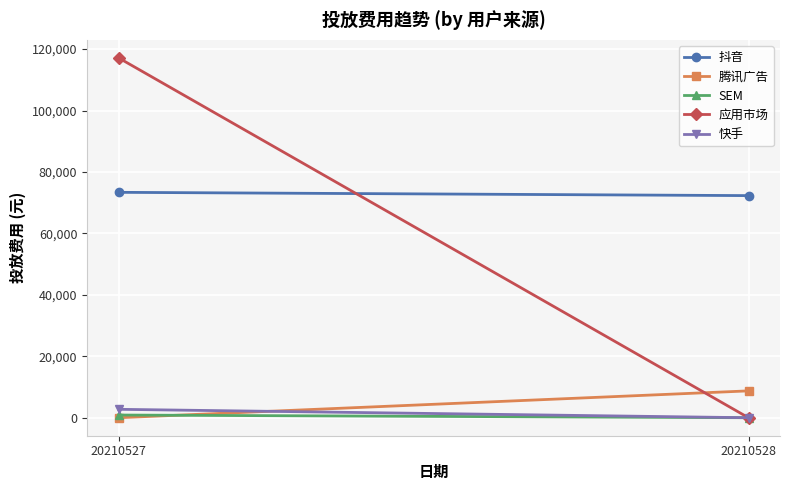

List the series in order of their peak value, lowest first.

SEM, 快手, 腾讯广告, 抖音, 应用市场